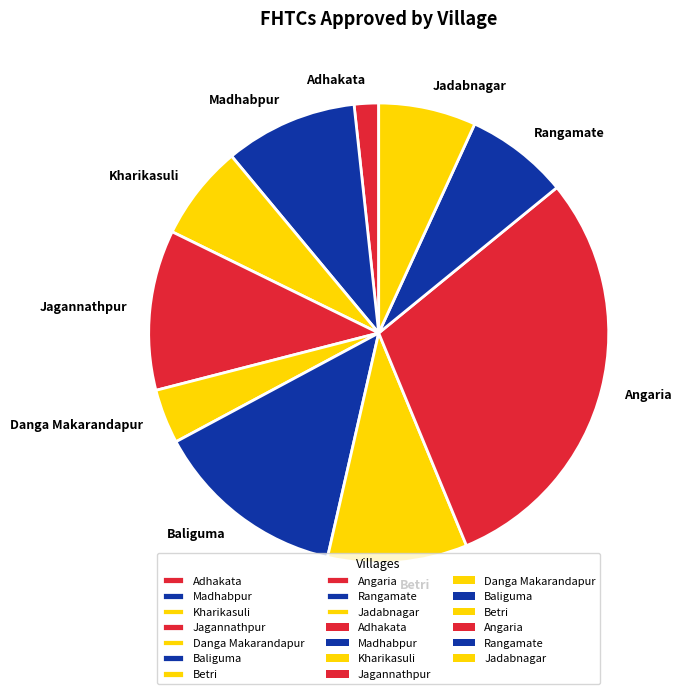

What is the largest slice in the pie chart?

Angaria